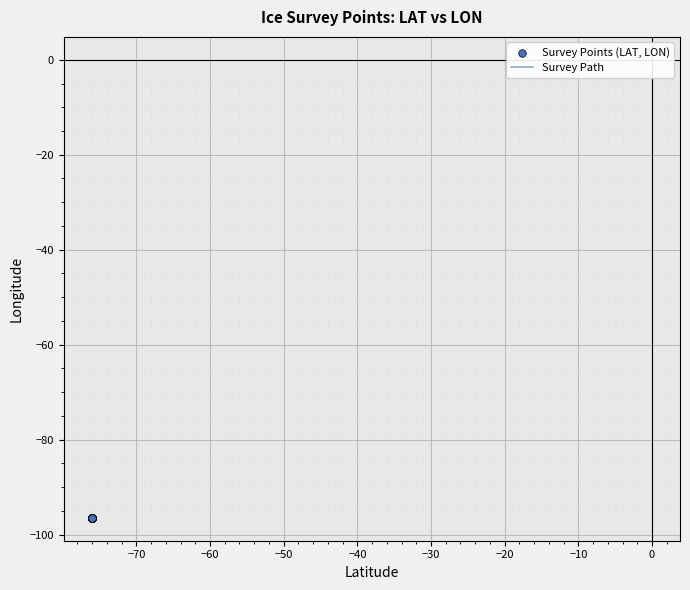

What is the greatest value displayed?

-96.5